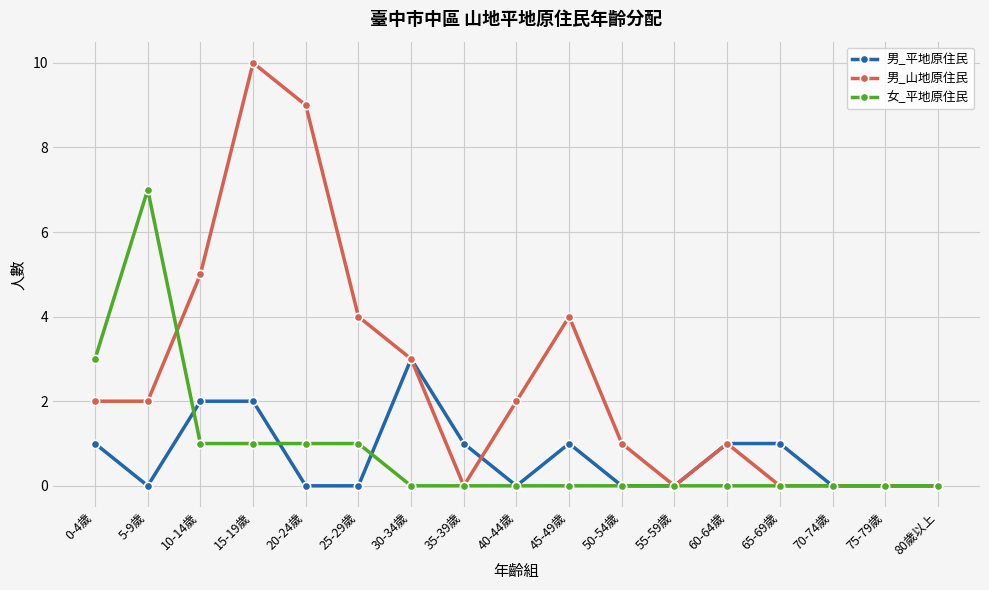

Reading right to left, what are all the values shown in this chart?

男_平地原住民: 0	0	0	1	1	0	0	1	0	1	3	0	0	2	2	0	1
男_山地原住民: 0	0	0	0	1	0	1	4	2	0	3	4	9	10	5	2	2
女_平地原住民: 0	0	0	0	0	0	0	0	0	0	0	1	1	1	1	7	3